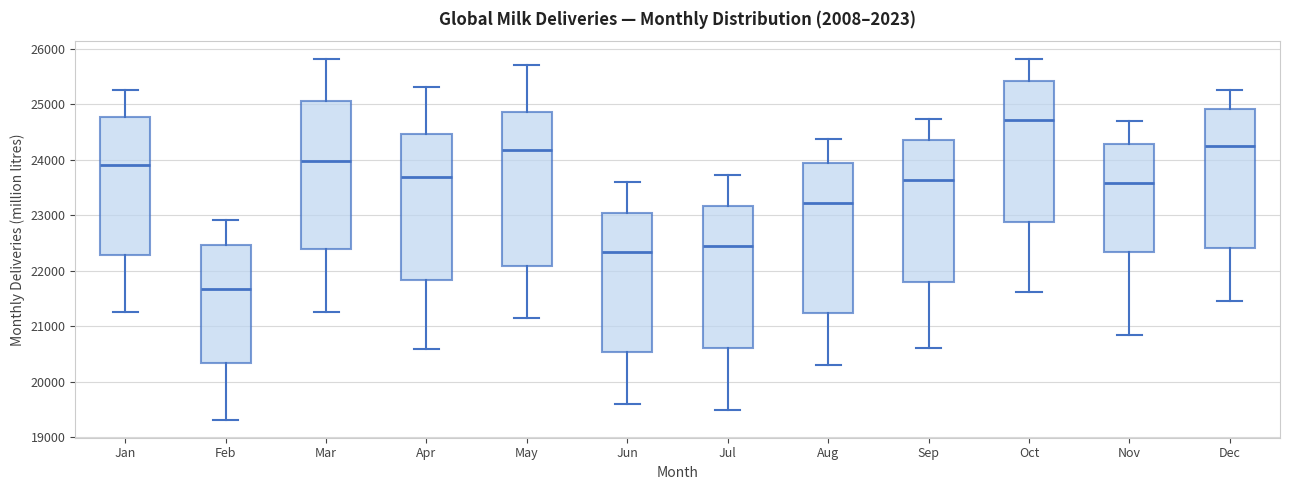

Which box has the highest median line?

Oct